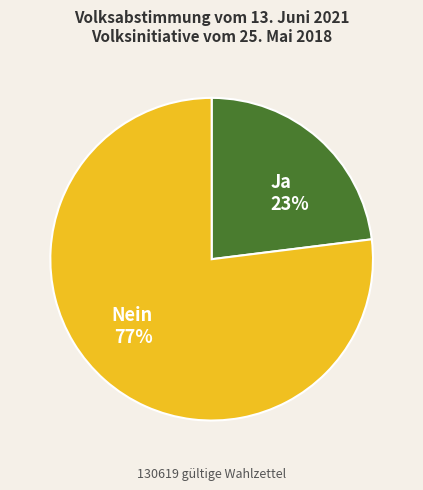

What is the ratio of the value at Nein to the value at Ja?

3.3